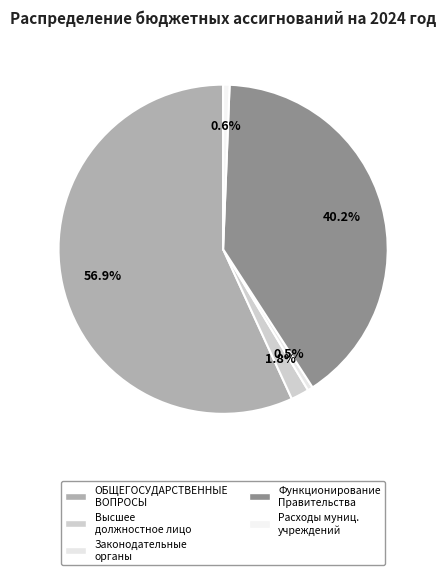

What is the majority slice?

ОБЩЕГОСУДАРСТВЕННЫЕ ВОПРОСЫ